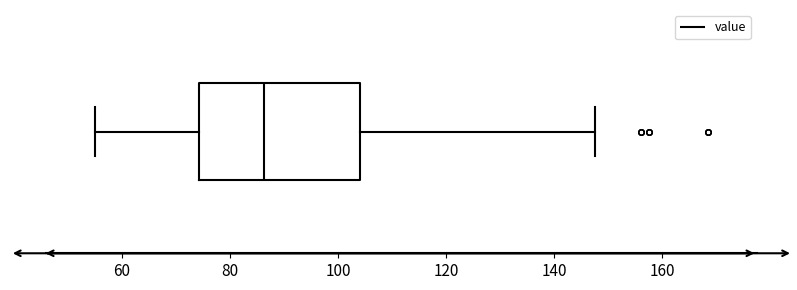

Read this box plot against the x-axis: the position of the median line, the range covered by the box, and the ends of both whiskers. The values are not printed on the chart, so give them approximately, as read against the axis.

median 86, box 74 to 104, whiskers 56 to 148